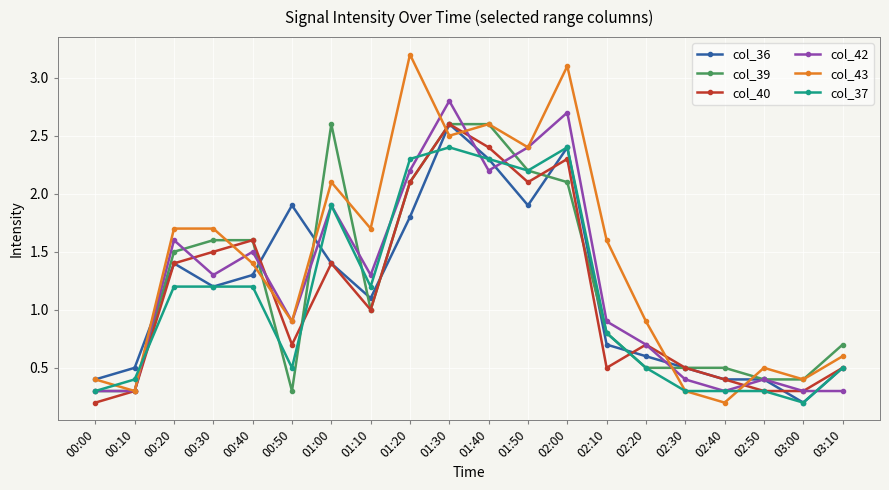

Reading left to right, transcribe all the data shown in this chart.

col_36: 00:00=0.4	00:10=0.5	00:20=1.4	00:30=1.2	00:40=1.3	00:50=1.9	01:00=1.4	01:10=1.1	01:20=1.8	01:30=2.6	01:40=2.3	01:50=1.9	02:00=2.4	02:10=0.7	02:20=0.6	02:30=0.5	02:40=0.4	02:50=0.4	03:00=0.2	03:10=0.5
col_39: 00:00=0.3	00:10=0.3	00:20=1.5	00:30=1.6	00:40=1.6	00:50=0.3	01:00=2.6	01:10=1.0	01:20=2.1	01:30=2.6	01:40=2.6	01:50=2.2	02:00=2.1	02:10=0.8	02:20=0.5	02:30=0.5	02:40=0.5	02:50=0.4	03:00=0.4	03:10=0.7
col_40: 00:00=0.2	00:10=0.3	00:20=1.4	00:30=1.5	00:40=1.6	00:50=0.7	01:00=1.4	01:10=1.0	01:20=2.1	01:30=2.6	01:40=2.4	01:50=2.1	02:00=2.3	02:10=0.5	02:20=0.7	02:30=0.5	02:40=0.4	02:50=0.3	03:00=0.3	03:10=0.5
col_42: 00:00=0.3	00:10=0.3	00:20=1.6	00:30=1.3	00:40=1.5	00:50=0.9	01:00=1.9	01:10=1.3	01:20=2.2	01:30=2.8	01:40=2.2	01:50=2.4	02:00=2.7	02:10=0.9	02:20=0.7	02:30=0.4	02:40=0.3	02:50=0.4	03:00=0.3	03:10=0.3
col_43: 00:00=0.4	00:10=0.3	00:20=1.7	00:30=1.7	00:40=1.4	00:50=0.9	01:00=2.1	01:10=1.7	01:20=3.2	01:30=2.5	01:40=2.6	01:50=2.4	02:00=3.1	02:10=1.6	02:20=0.9	02:30=0.3	02:40=0.2	02:50=0.5	03:00=0.4	03:10=0.6
col_37: 00:00=0.3	00:10=0.4	00:20=1.2	00:30=1.2	00:40=1.2	00:50=0.5	01:00=1.9	01:10=1.2	01:20=2.3	01:30=2.4	01:40=2.3	01:50=2.2	02:00=2.4	02:10=0.8	02:20=0.5	02:30=0.3	02:40=0.3	02:50=0.3	03:00=0.2	03:10=0.5